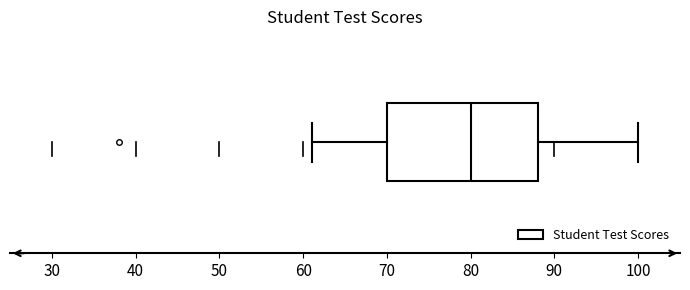

Where does the median line of the box sit on the x-axis? The values are not printed on the chart, so give them approximately, as read against the axis.

80